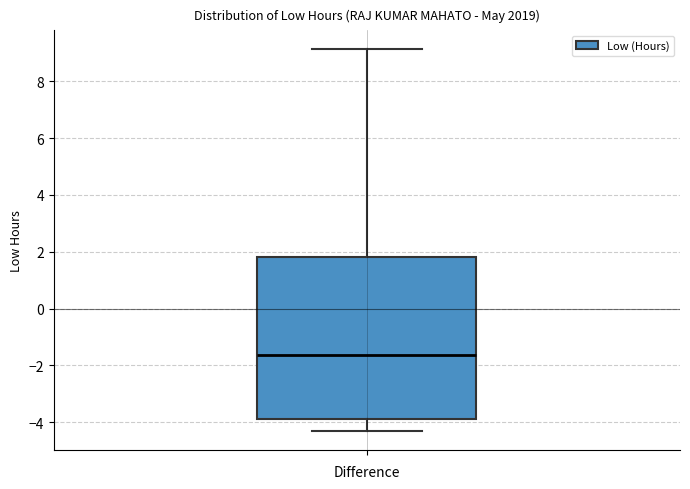

Read this box plot against the y-axis: the position of the median line, the range covered by the box, and the ends of both whiskers. The values are not printed on the chart, so give them approximately, as read against the axis.

median -1.6, box -3.8 to 1.8, whiskers -4.2 to 9.2